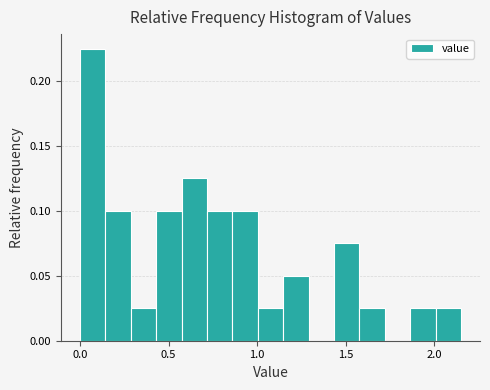

Around what value on the x-axis is the tallest bar? Give the approximate position of its centre, as read against the axis.

0.05